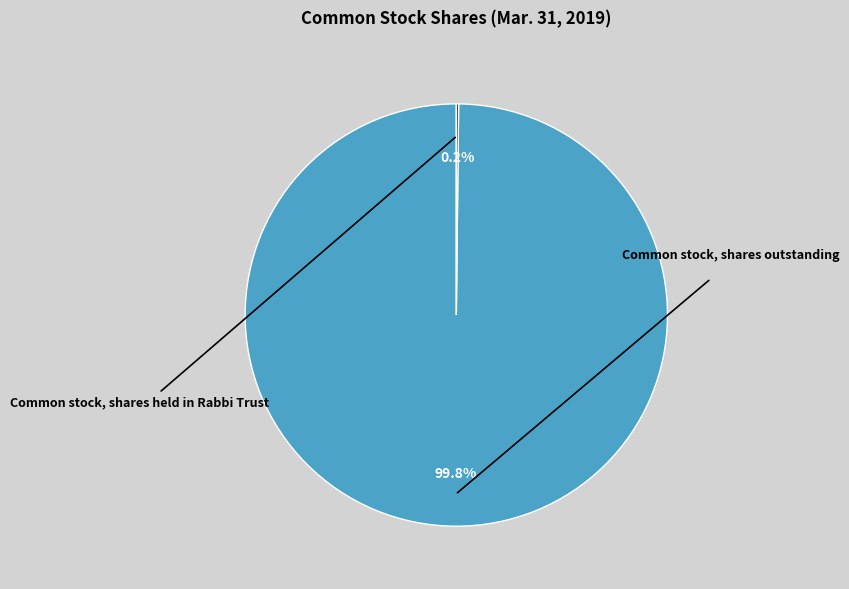

Does any single category account for the majority?

Yes